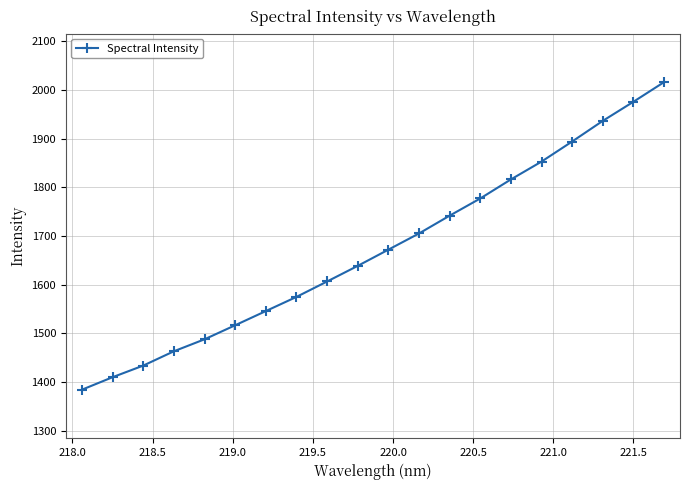

True or false: there are more than 2 points higher than both neighbors.

False